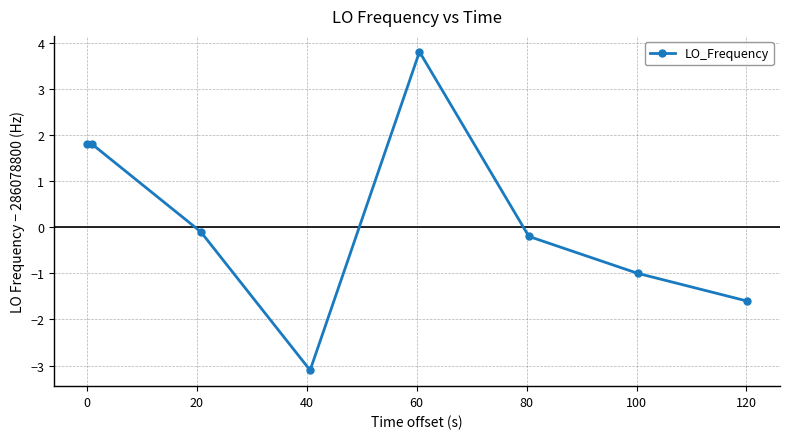

How many values are above zero?

3